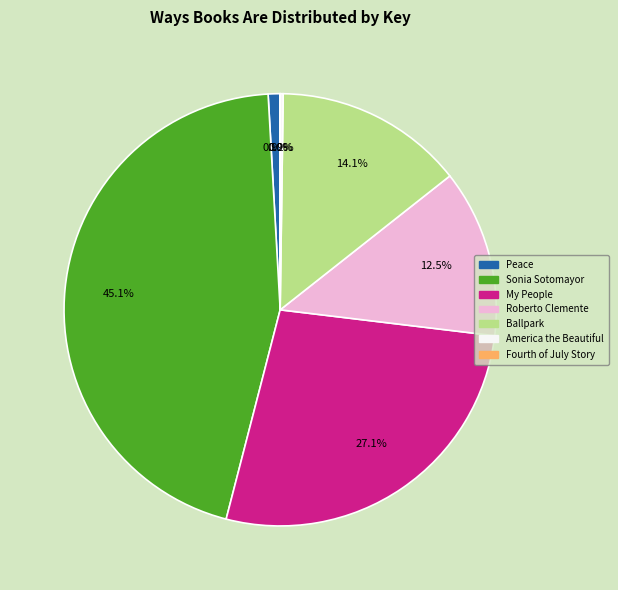

Which slice is the largest?

Sonia Sotomayor